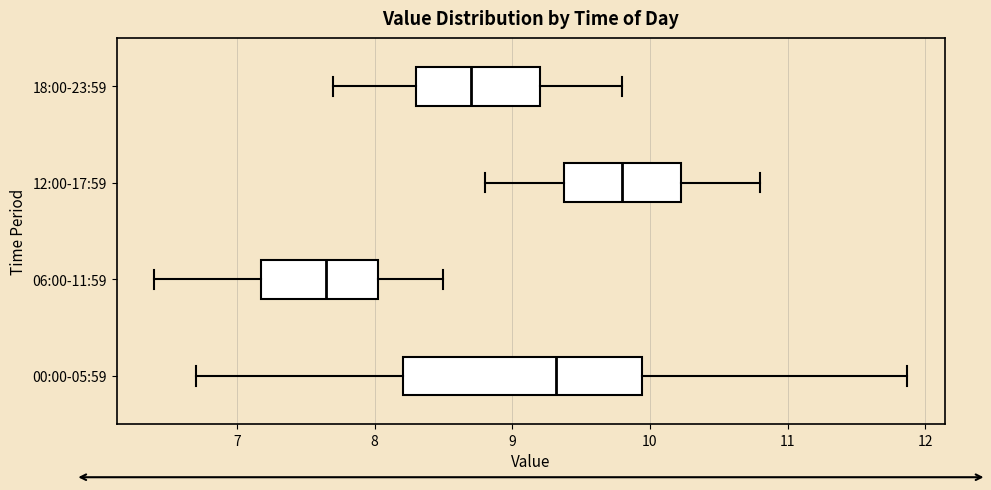

Comparing the boxes themselves (not the whiskers), which one is the widest?

00:00-05:59